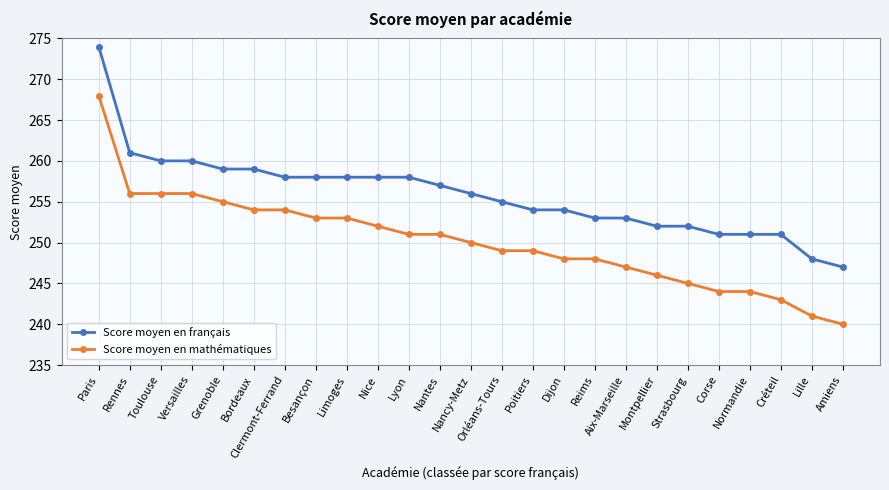

What is the difference between the maximum and minimum values in the Score moyen en français series?

27